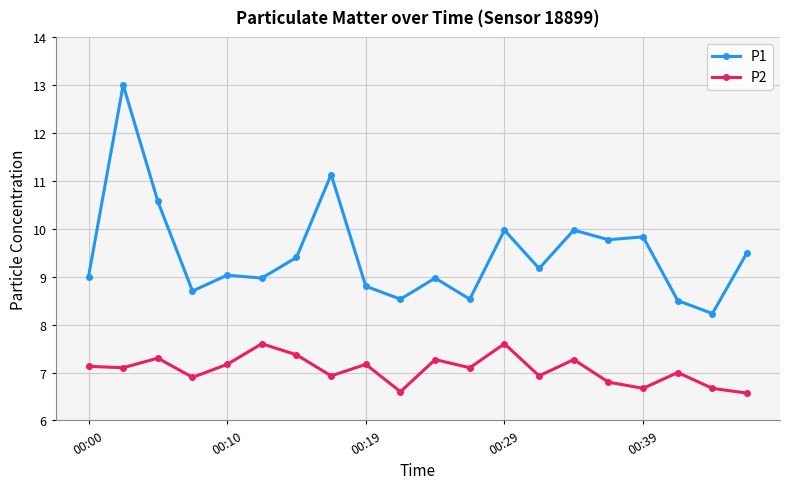

How many interior local peaks does the P2 series have?

7